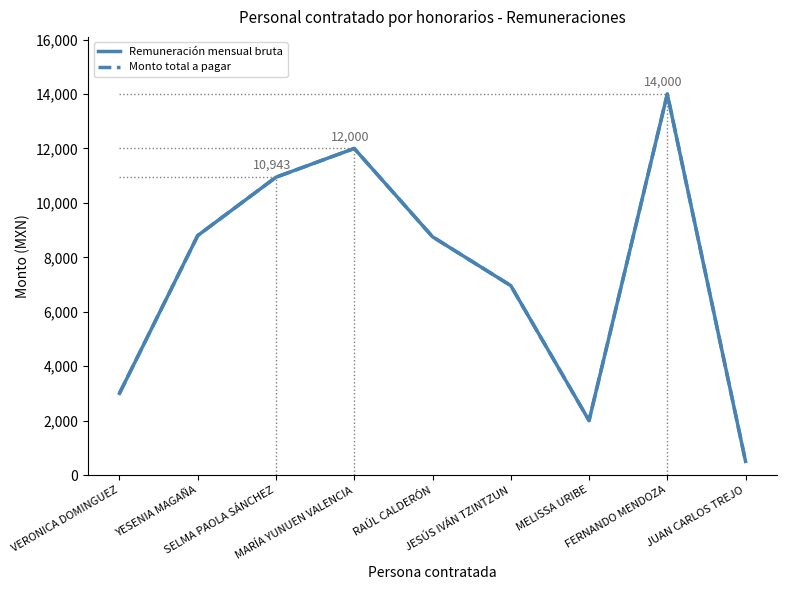

What is the value of the Monto total a pagar point at the 3rd from the left?

10943.4